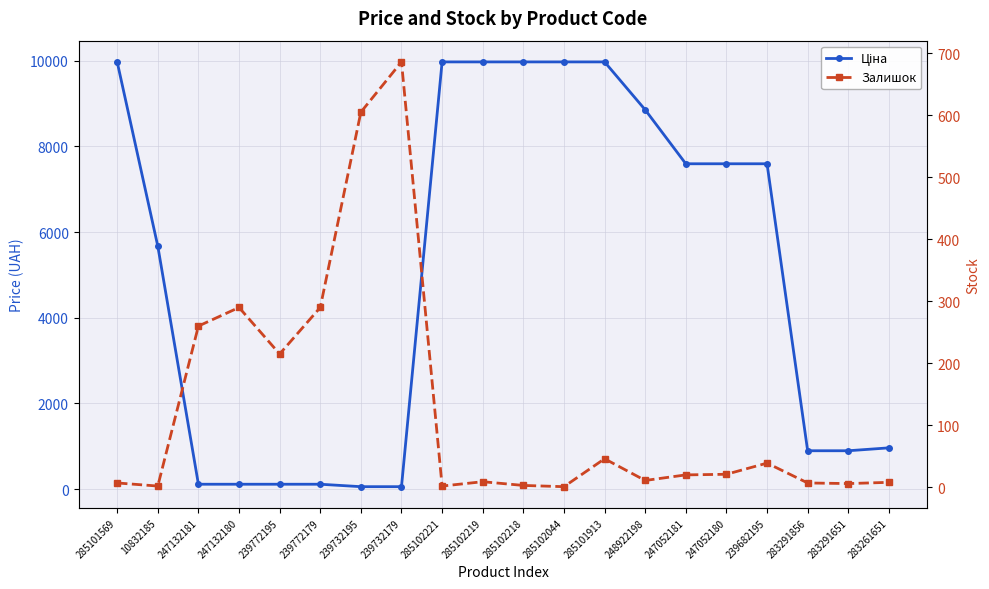

What position from the left is 239772179?

6